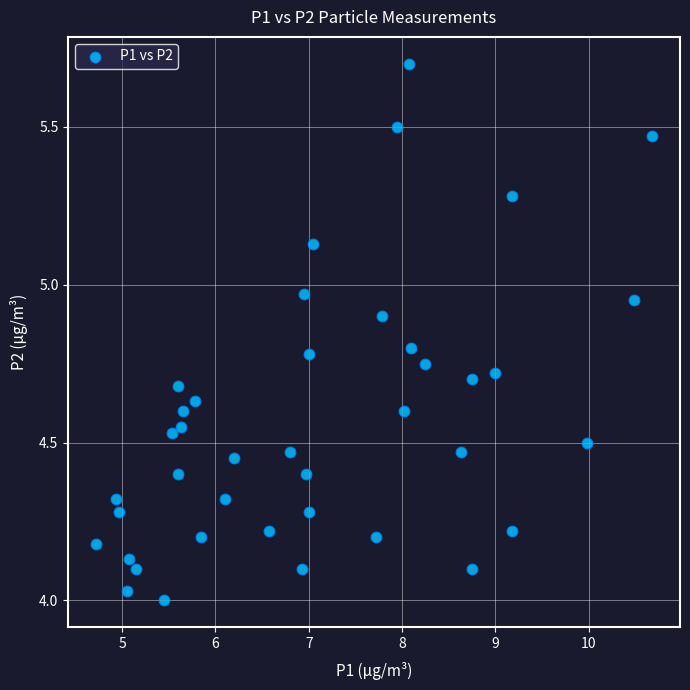

What is the range of Y values (max minus min)?

1.7